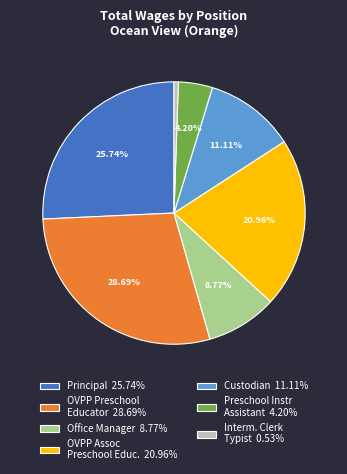

Combined, do Principal 25.74% and Interm. Clerk Typist 0.53% account for over 50%?

No